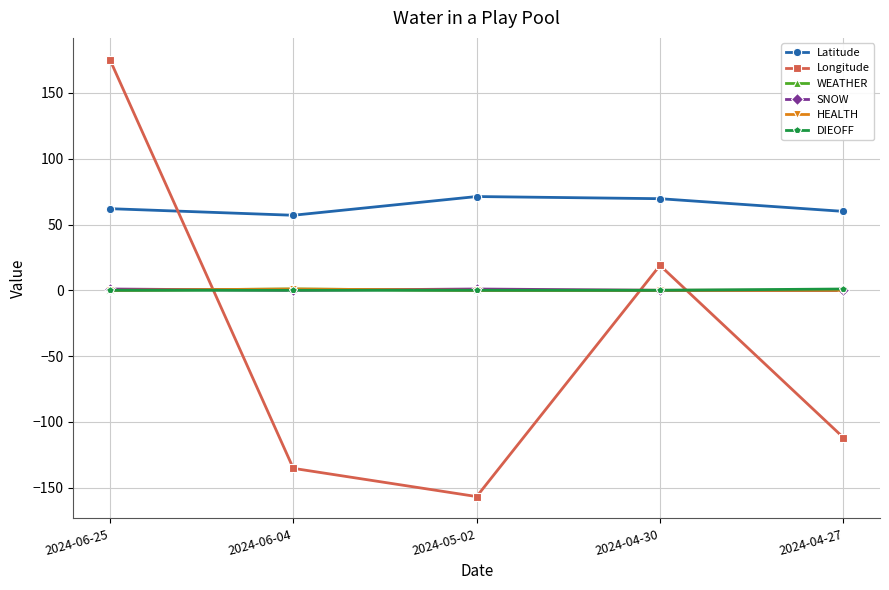

True or false: Latitude and HEALTH cross at least once.

False